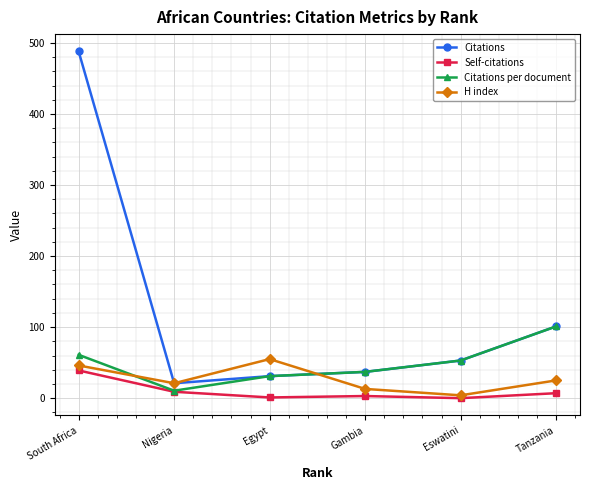

At how many categories does at least one series exceed 227?

1